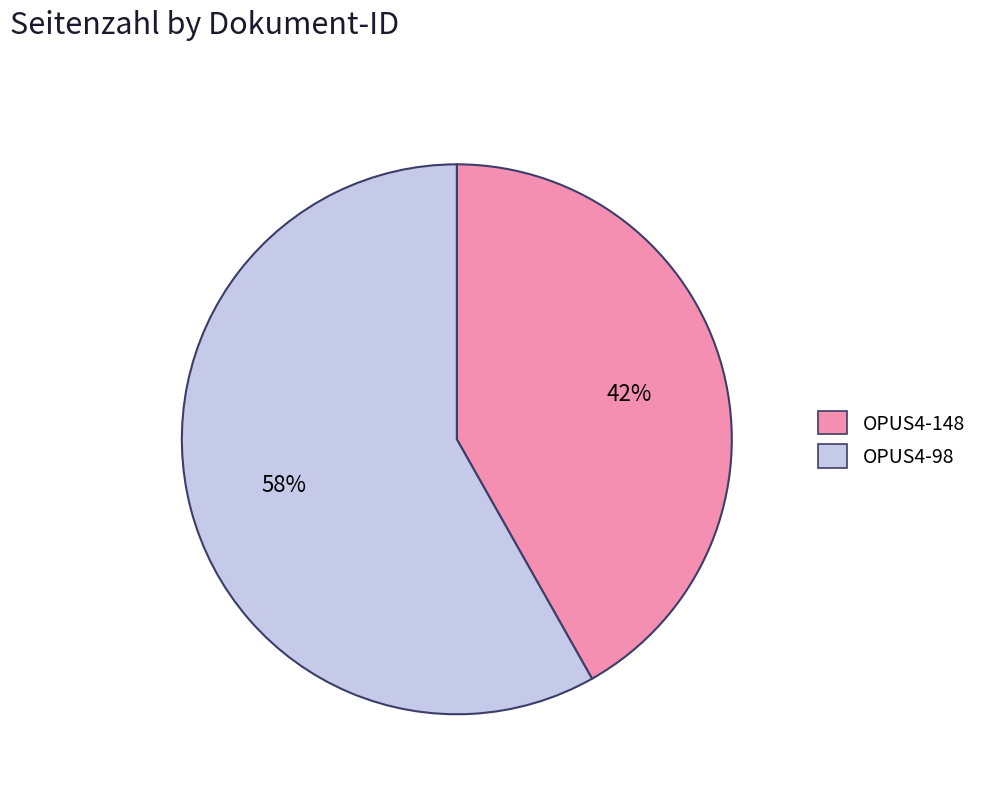

Which category accounts for the majority?

OPUS4-98